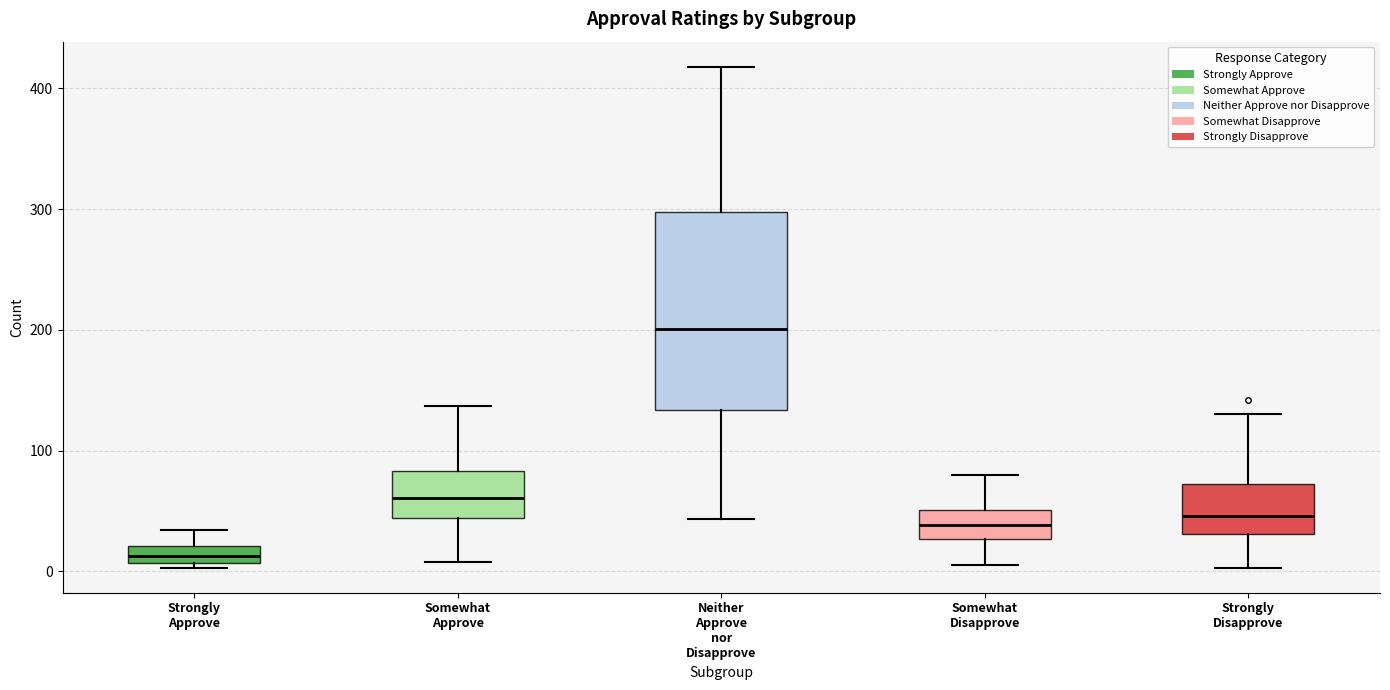

Which box is the tallest, from its lower edge to its upper edge?

Neither Approve nor Disapprove